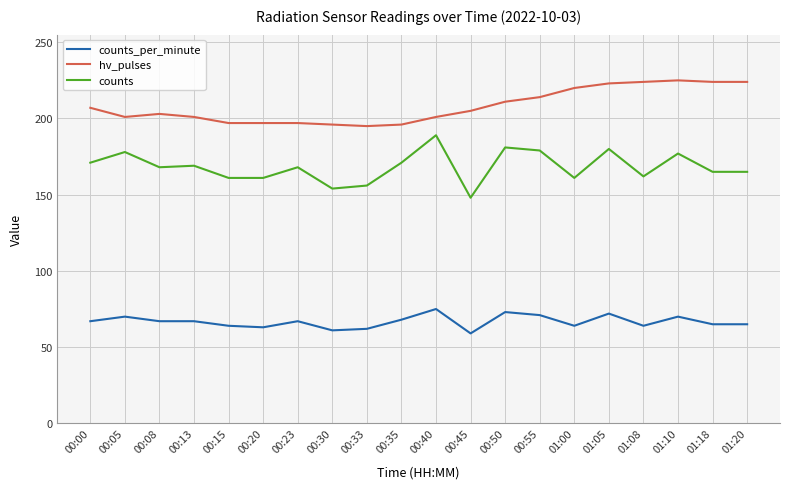

What is the sum of all hv_pulses values?

4161